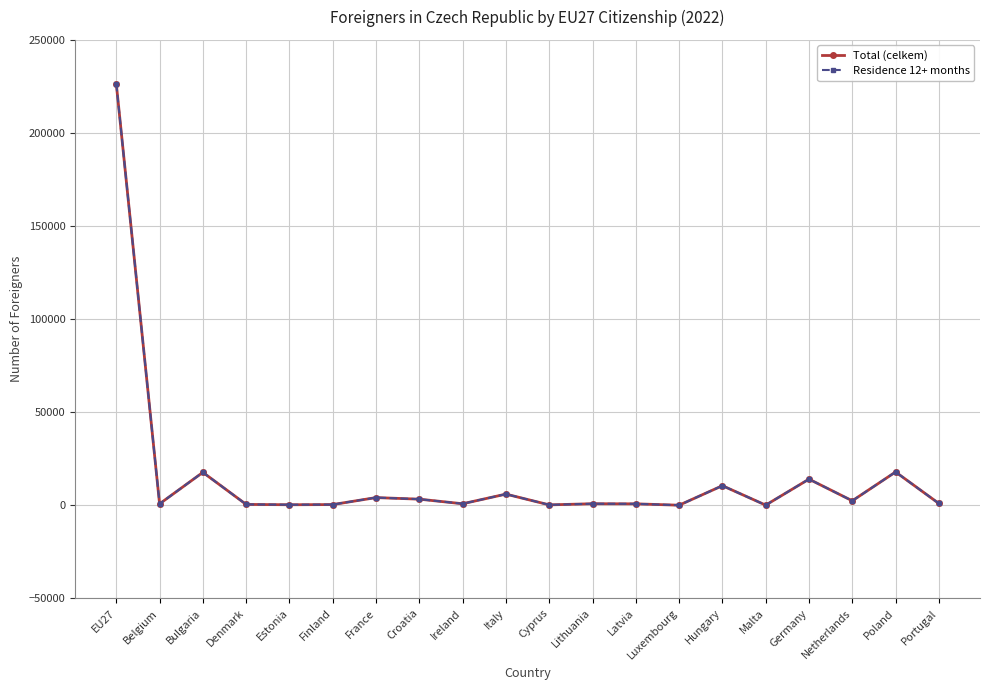

What is the label of the 5th point from the left?

Estonia